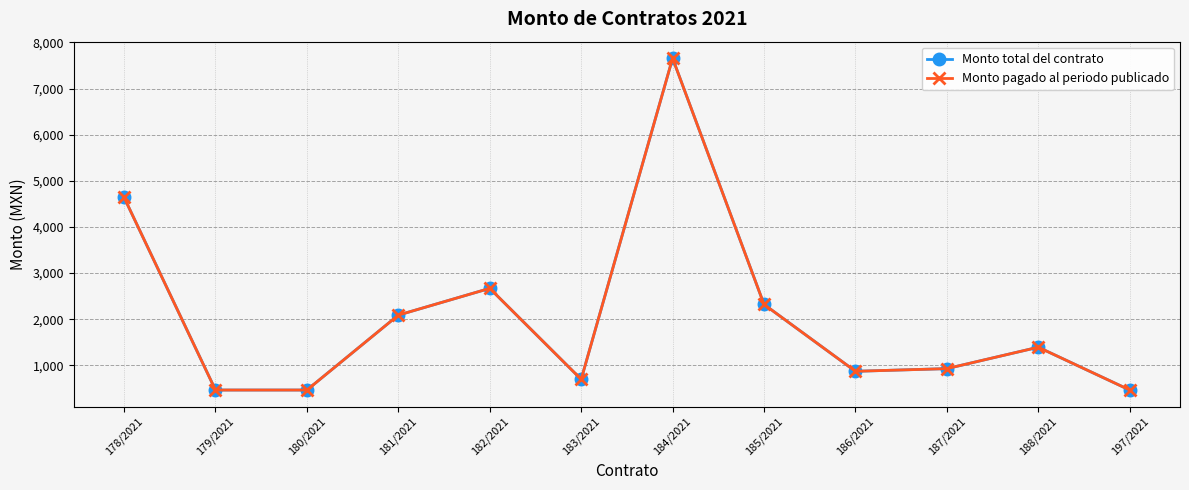

Rank the series by their maximum value, from highest to lowest.

Monto total del contrato, Monto pagado al periodo publicado